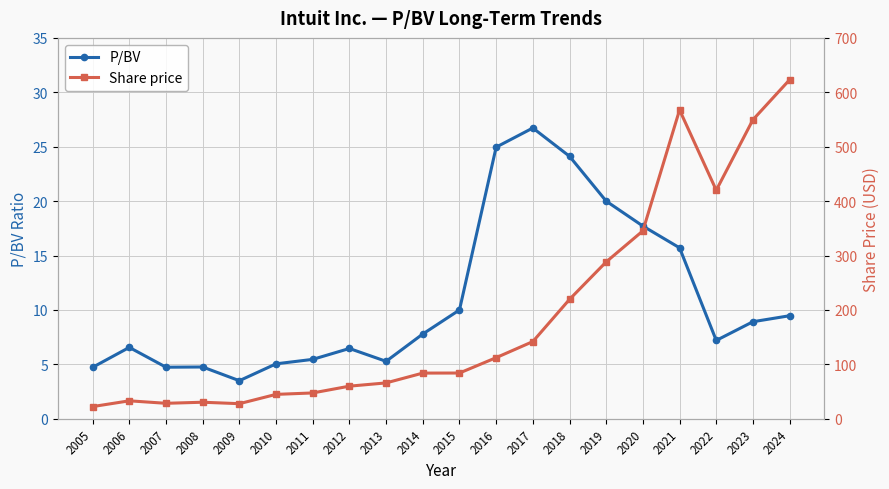

Reading left to right, list all the values displayed in this chart.

P/BV: 4.7	6.6	4.7	4.8	3.5	5.0	5.5	6.5	5.3	7.8	10.0	25.0	26.7	24.1	20.0	17.7	15.7	7.2	8.9	9.5
Share price: 22.4	33.0	28.5	30.4	27.8	44.9	47.5	60.0	66.0	84.0	84.1	112.3	141.9	219.5	288.4	345.4	567.6	420.1	549.6	623.1